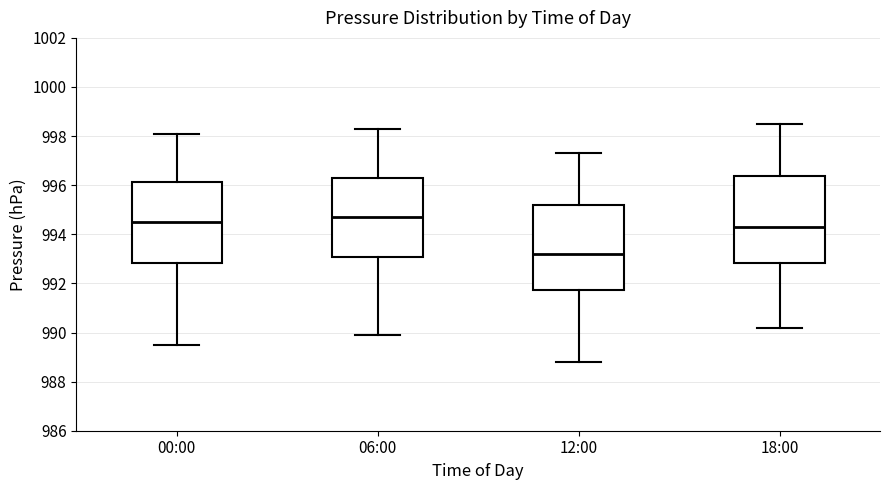

Which box has the highest median line?

06:00